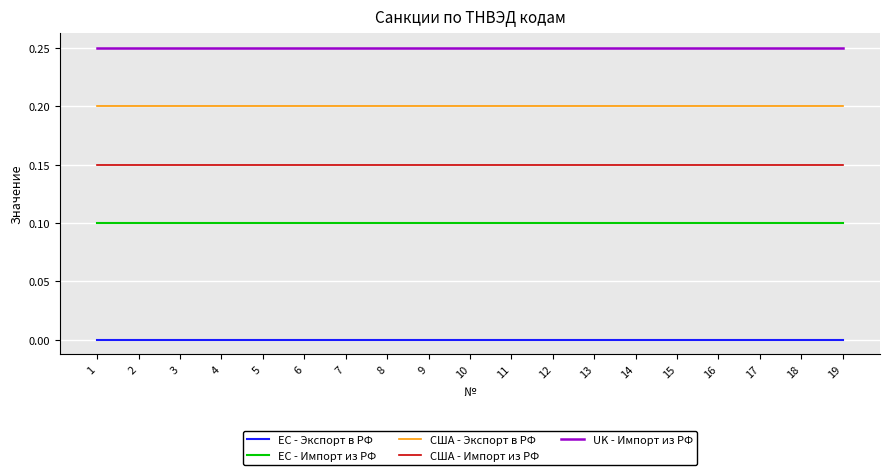

True or false: UK - Импорт из РФ and ЕС - Импорт из РФ intersect in this chart.

False